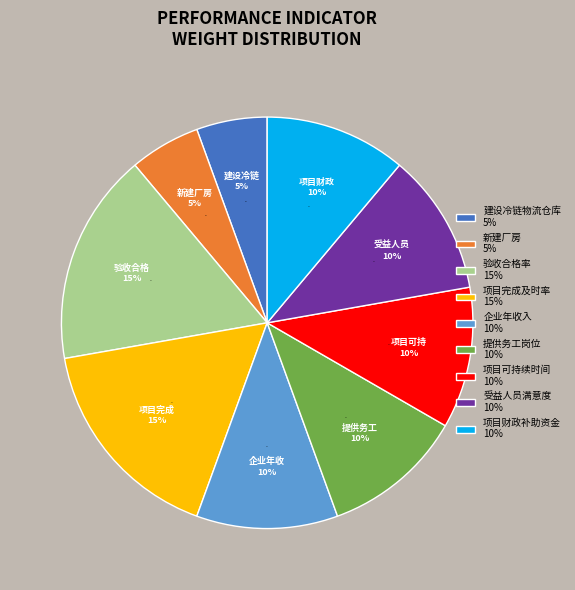

Rank the categories by value from highest to lowest.

验收合格率, 项目完成及时率, 企业年收入, 提供务工岗位, 项目可持续时间, 受益人员满意度, 项目财政补助资金, 建设冷链物流仓库, 新建厂房